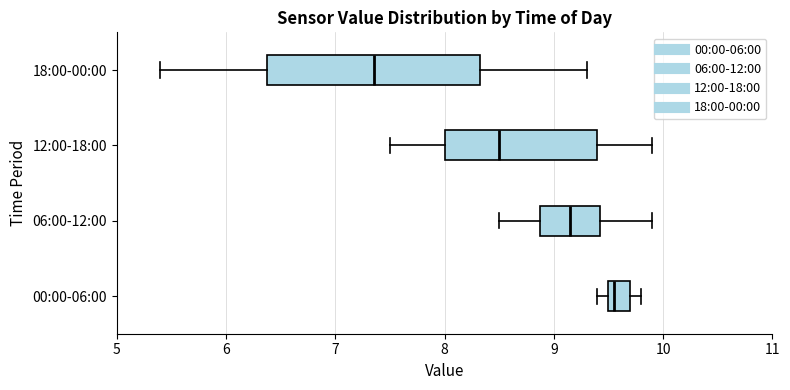

Reading bottom to top, transcribe this box plot: for each box, give where its median line is, the range the box spans, and where its two whiskers end, as read against the x-axis. The values are not printed on the chart, so give them approximately, as read against the axis.

00:00-06:00: median 9.6, box 9.5 to 9.7, whiskers 9.4 to 9.8
06:00-12:00: median 9.2, box 8.9 to 9.4, whiskers 8.5 to 9.9
12:00-18:00: median 8.5, box 8.0 to 9.4, whiskers 7.5 to 9.9
18:00-00:00: median 7.4, box 6.4 to 8.3, whiskers 5.4 to 9.3